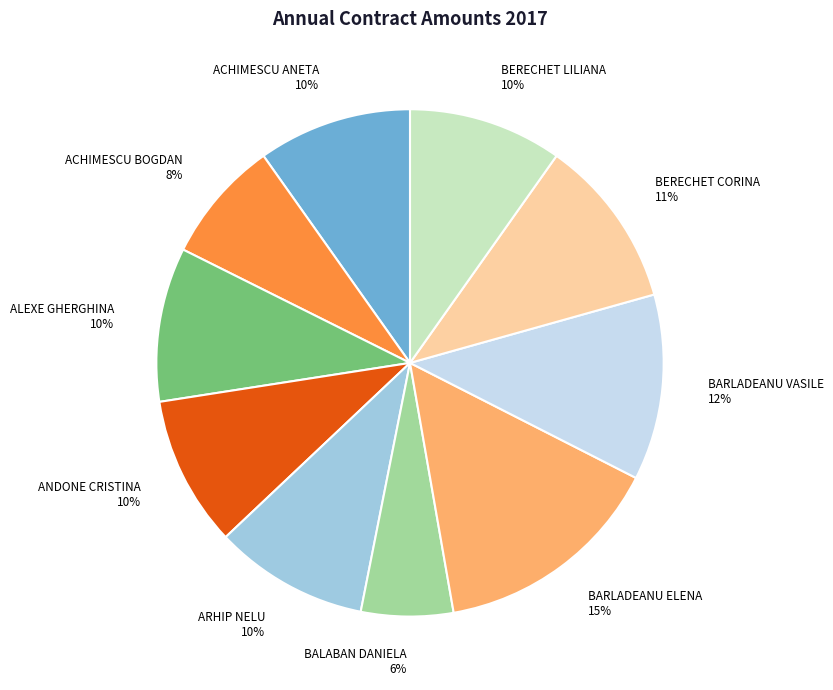

The BERECHET CORINA slice represents 1% of the pie. True or false?

False